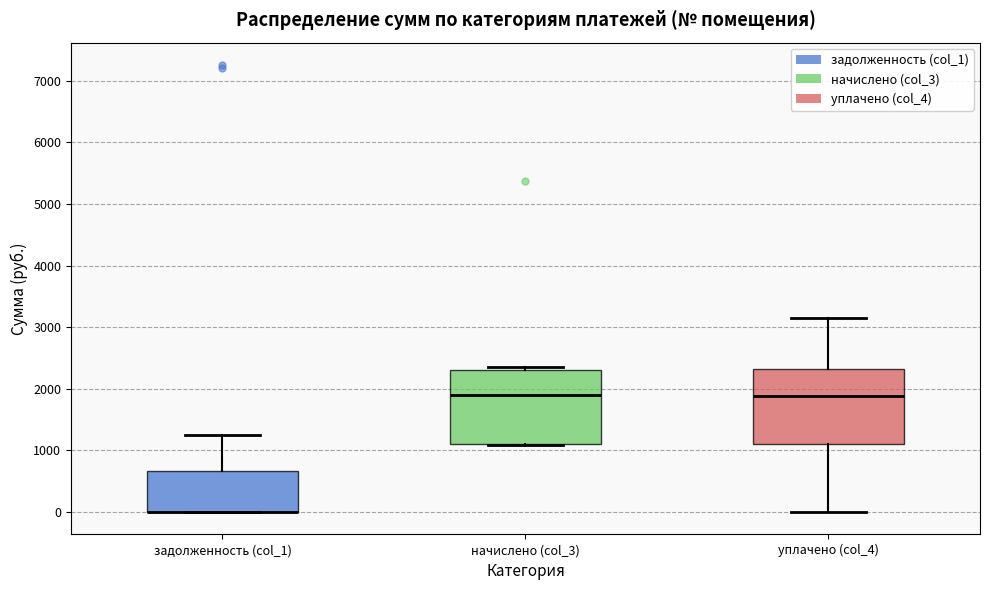

Reading left to right, transcribe this box plot: for each box, give where its median line is, the range the box spans, and where its two whiskers end, as read against the y-axis. The values are not printed on the chart, so give them approximately, as read against the axis.

задолженность (col_1): median 0 (drawn on the box's lower edge), box 0 to 700, whiskers 0 to 1300
начислено (col_3): median 1900, box 1100 to 2300, whiskers 1100 to 2400
уплачено (col_4): median 1900, box 1100 to 2300, whiskers 0 to 3100